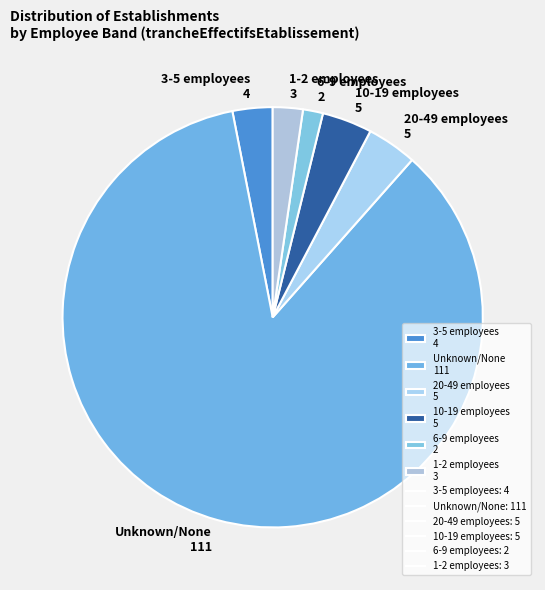

How many slices are in this pie chart?

6